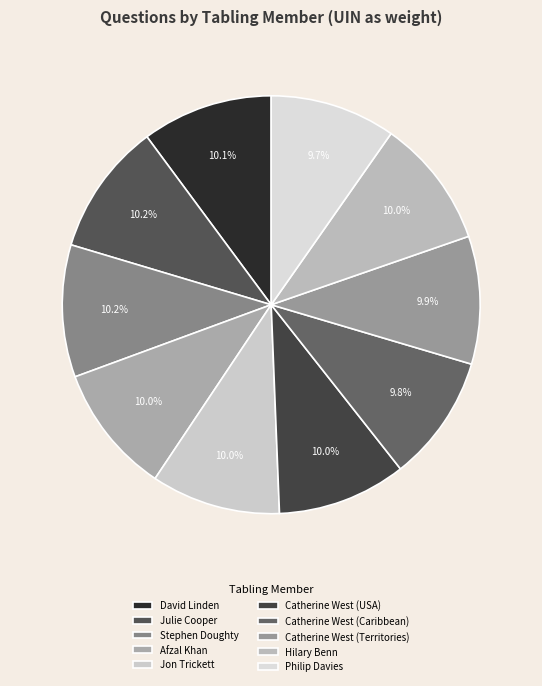

What percentage is the Philip Davies slice, to the nearest percent?

10%